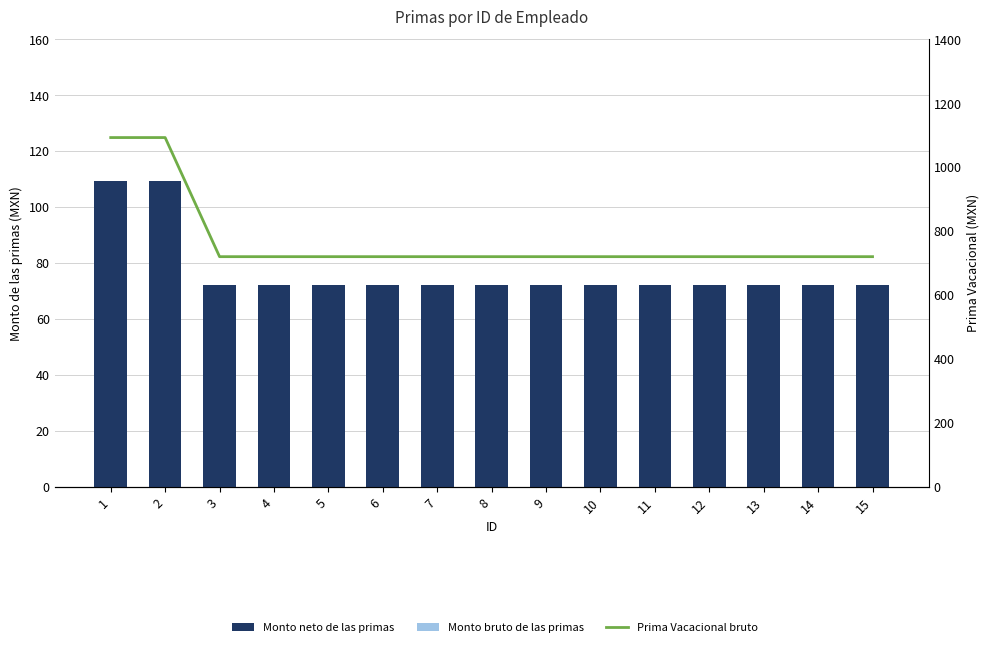

At which category is the sum across all series the highest?

1